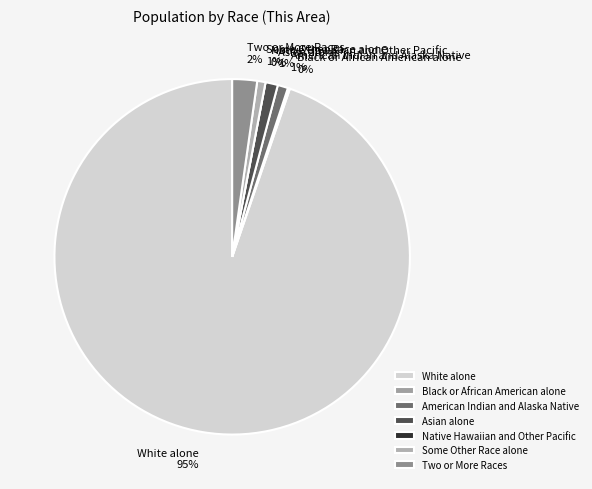

True or false: Black or African American alone accounts for 1% of the total.

False